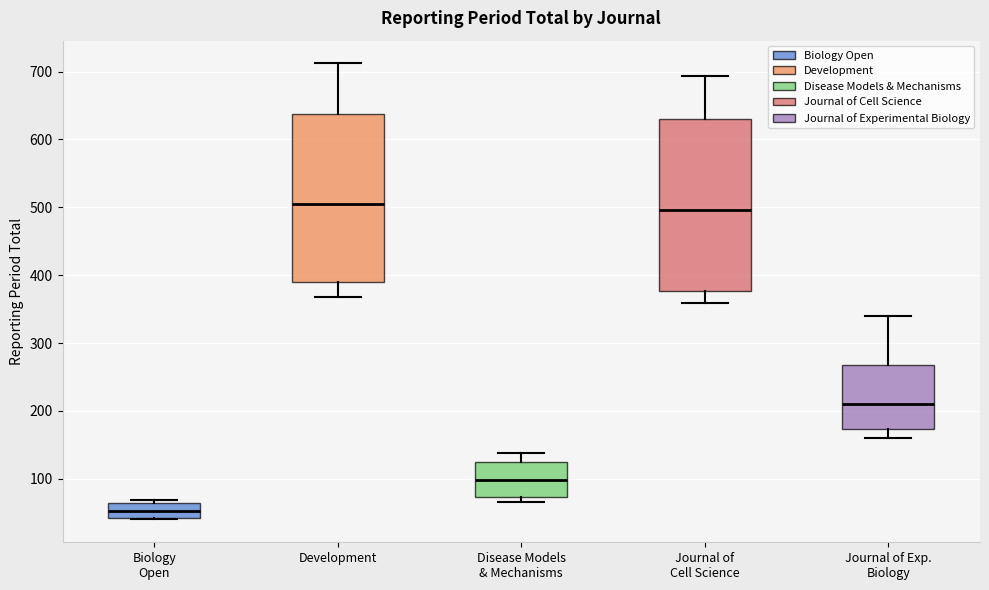

Which box has the lowest median line?

Biology Open